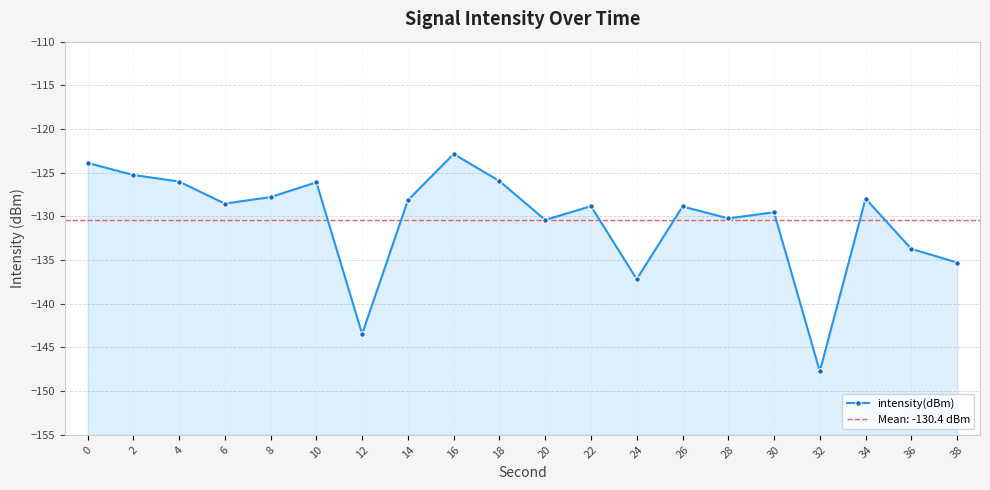

Reading left to right, transcribe all the data shown in this chart.

0=-123.9	2=-125.3	4=-126.0	6=-128.5	8=-127.8	10=-126.1	12=-143.5	14=-128.1	16=-122.8	18=-126.0	20=-130.4	22=-128.8	24=-137.2	26=-128.9	28=-130.2	30=-129.5	32=-147.7	34=-128.0	36=-133.7	38=-135.3